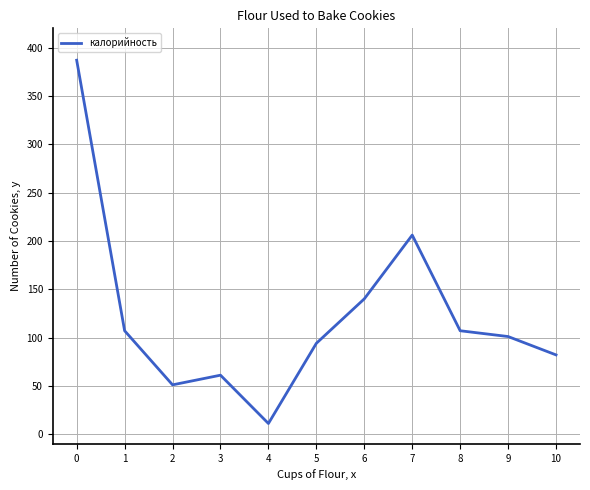

How many distinct data groups are displayed?

1